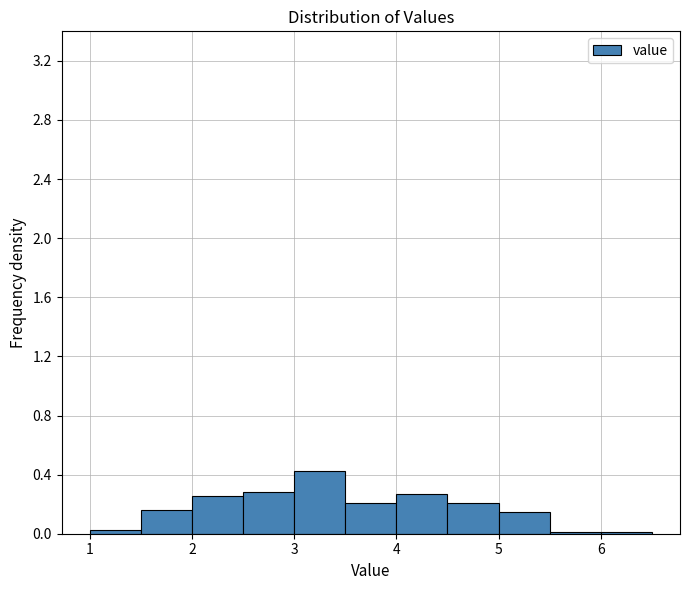

Reading left to right, transcribe this chart: for each bar, give the range it covers on the x-axis and its height. The values are not printed on the chart, so give them approximately, as read against the axis.

1.0 to 1.5: under 0.05
1.5 to 2.0: 0.15
2.0 to 2.5: 0.25
2.5 to 3.0: 0.30
3.0 to 3.5: 0.45
3.5 to 4.0: 0.20
4.0 to 4.5: 0.25
4.5 to 5.0: 0.20
5.0 to 5.5: 0.15
5.5 to 6.0: under 0.05
6.0 to 6.5: under 0.05